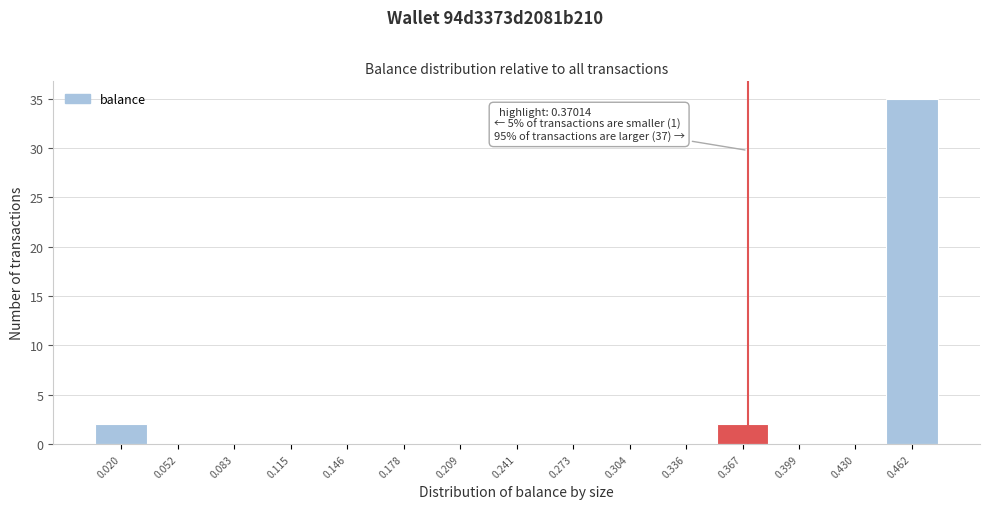

Which range on the x-axis has the tallest bar?

0.445 to 0.480